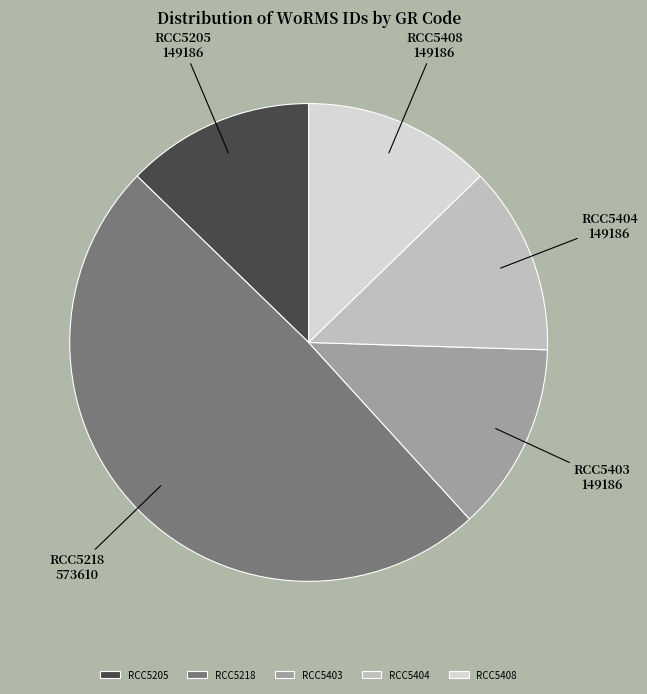

Is there any slice that represents more than half of the pie?

No